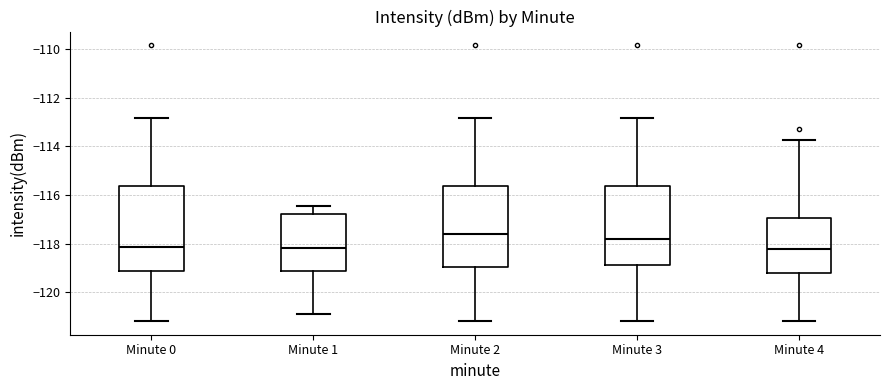

Reading left to right, read every box against the y-axis: the position of its median line, the range the box covers, and the ends of its whiskers. The values are not printed on the chart, so give them approximately, as read against the axis.

Minute 0: median -118.2, box -119.2 to -115.6, whiskers -121.2 to -112.8
Minute 1: median -118.2, box -119.2 to -116.8, whiskers -121.0 to -116.4
Minute 2: median -117.6, box -119.0 to -115.6, whiskers -121.2 to -112.8
Minute 3: median -117.8, box -118.8 to -115.6, whiskers -121.2 to -112.8
Minute 4: median -118.2, box -119.2 to -117.0, whiskers -121.2 to -113.8